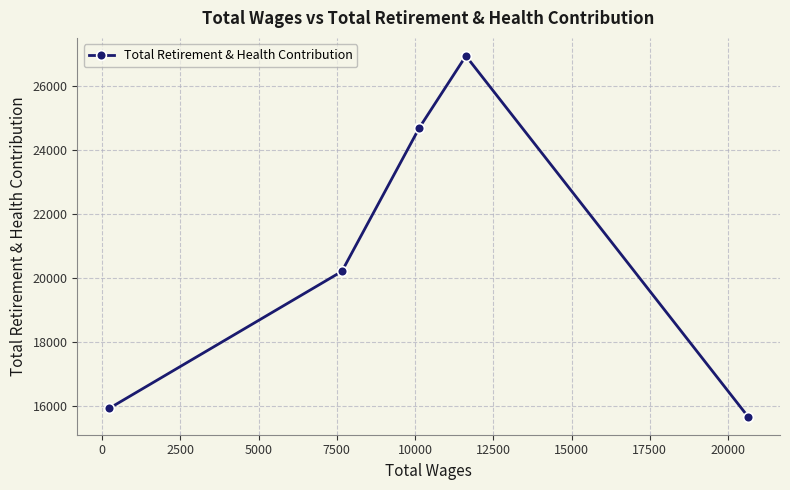

What is the difference between the maximum and minimum values?

11281